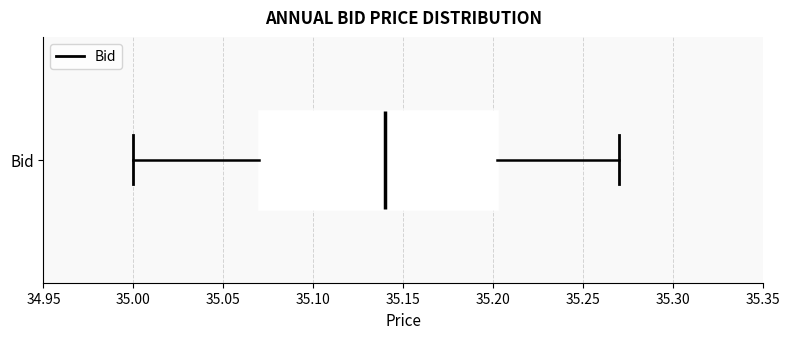

Where is the left edge of the box for Bid on the x-axis? The values are not printed on the chart, so give them approximately, as read against the axis.

35.070